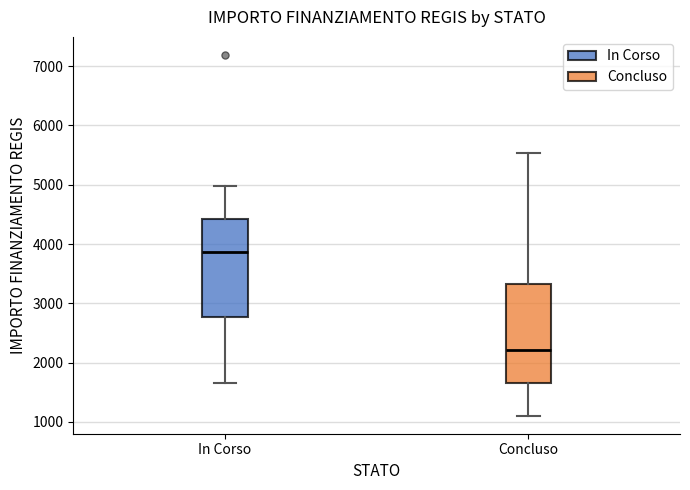

Where does the median line of the box for In Corso sit on the y-axis? The values are not printed on the chart, so give them approximately, as read against the axis.

3900